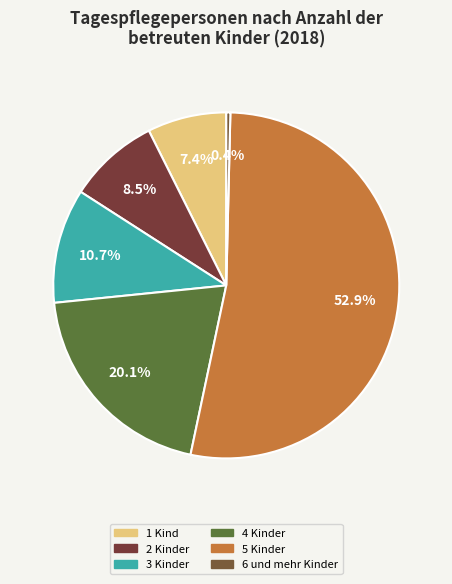

To the nearest percent, what percentage of the pie is 1 Kind?

7%